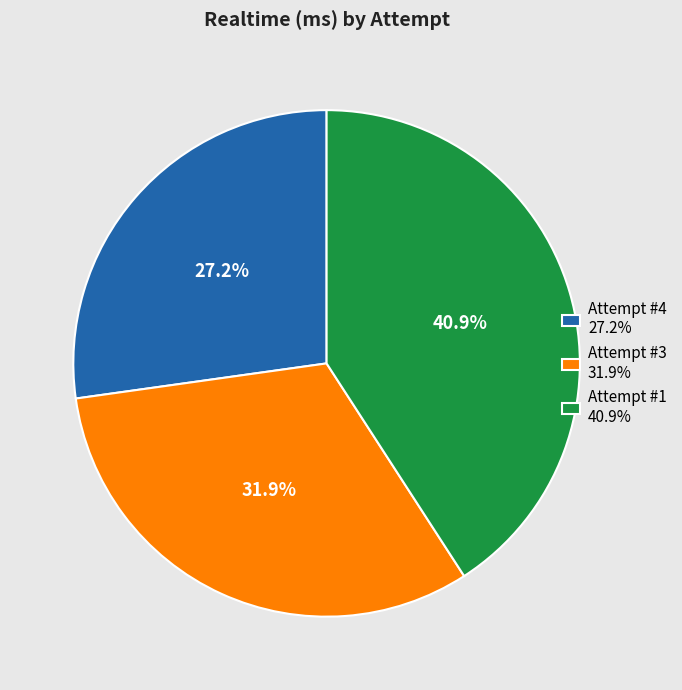

Do Attempt #4 and Attempt #3 together represent more than half of the pie?

Yes